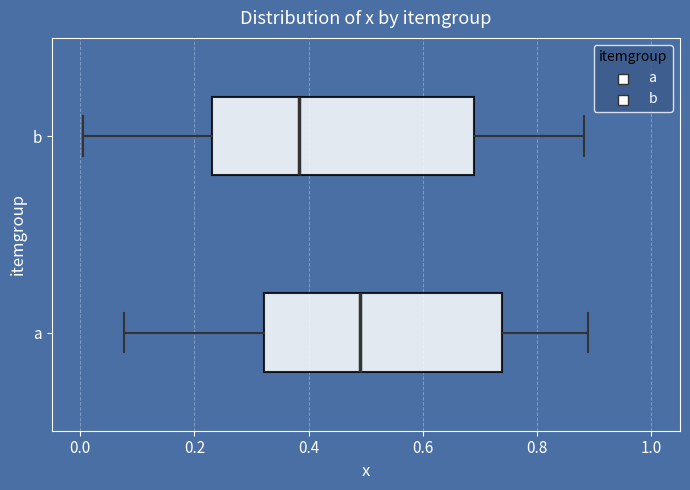

Reading bottom to top, read every box against the x-axis: the position of its median line, the range the box covers, and the ends of its whiskers. The values are not printed on the chart, so give them approximately, as read against the axis.

a: median 0.48, box 0.32 to 0.74, whiskers 0.08 to 0.88
b: median 0.38, box 0.24 to 0.68, whiskers 0.00 to 0.88